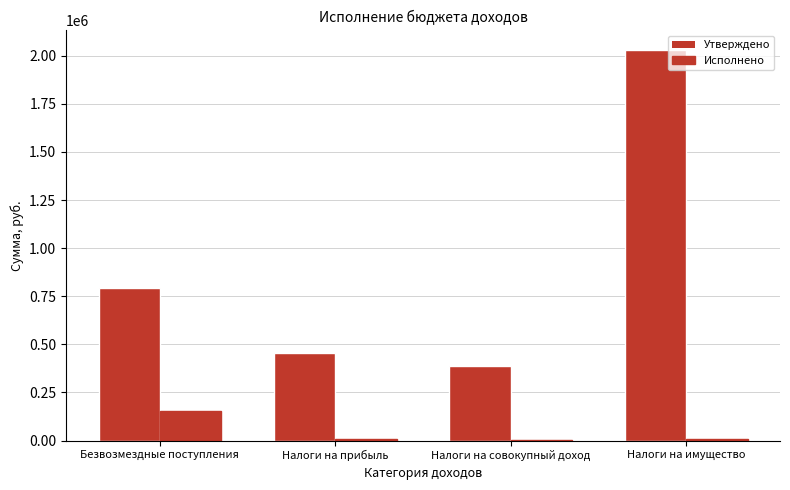

Between Налоги на совокупный доход and Налоги на имущество, which is larger?

Налоги на имущество